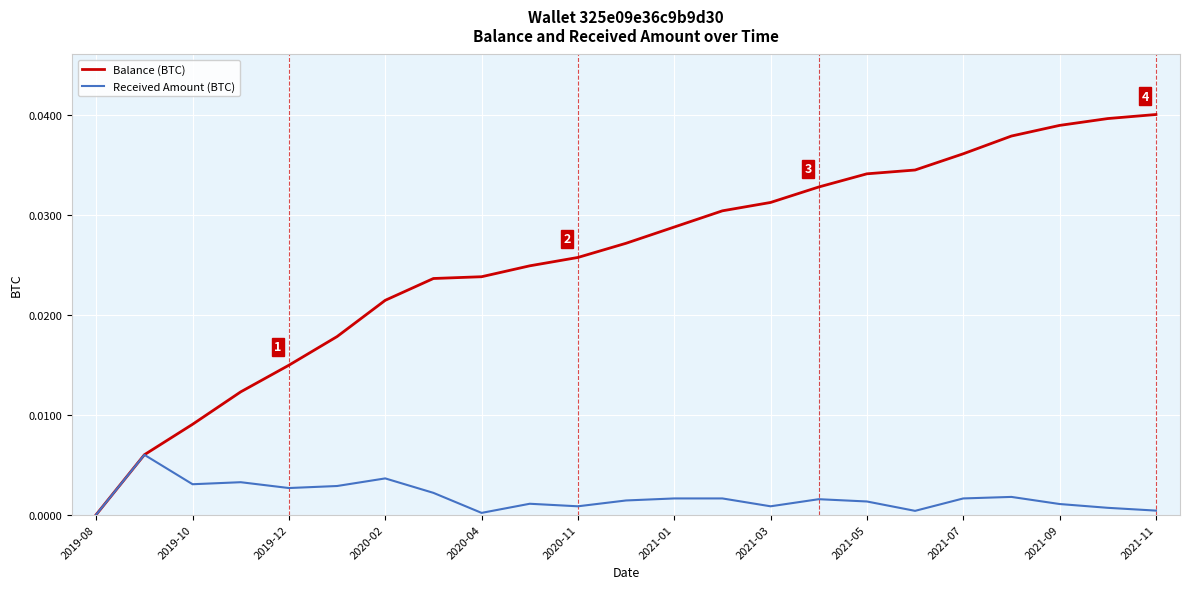

Rank the series by their average value, from highest to lowest.

Balance (BTC), Received Amount (BTC)